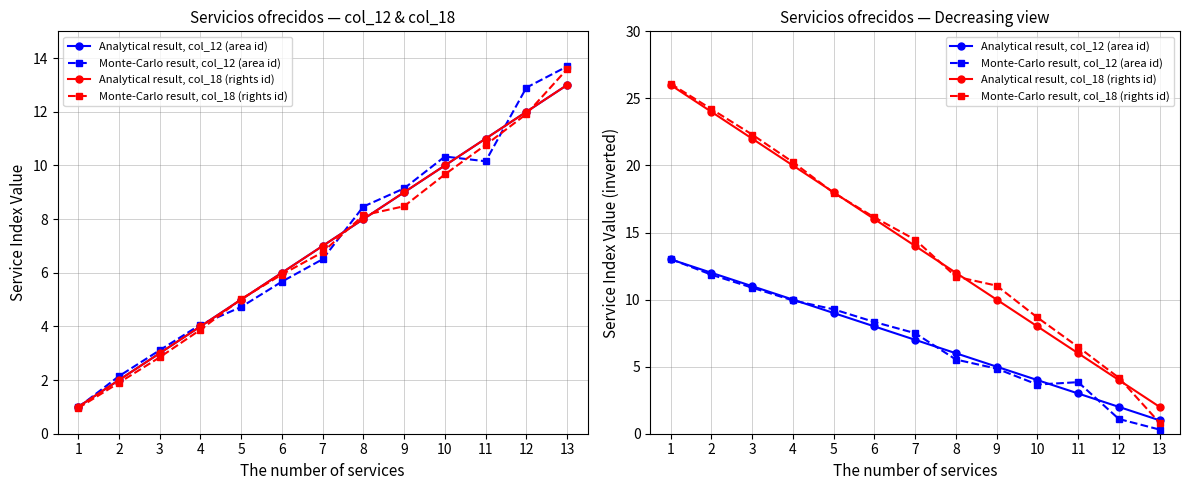

How many distinct data groups are displayed?

4